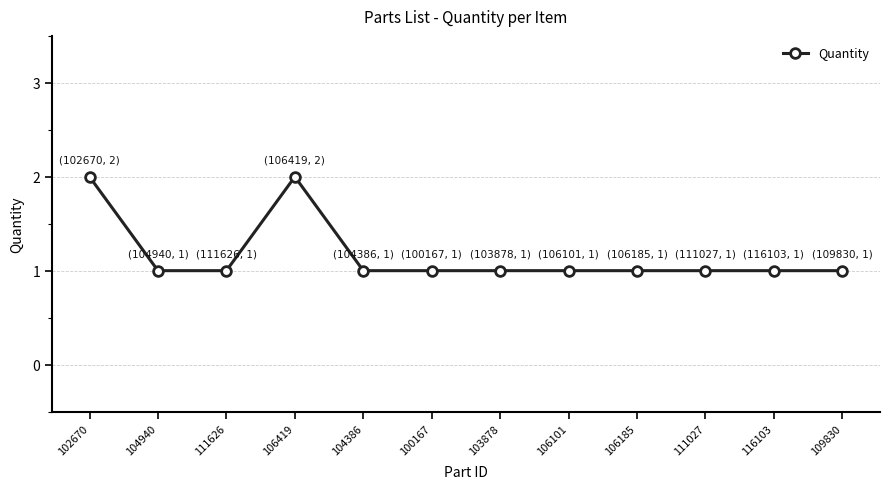

How many lines are shown in the chart?

1